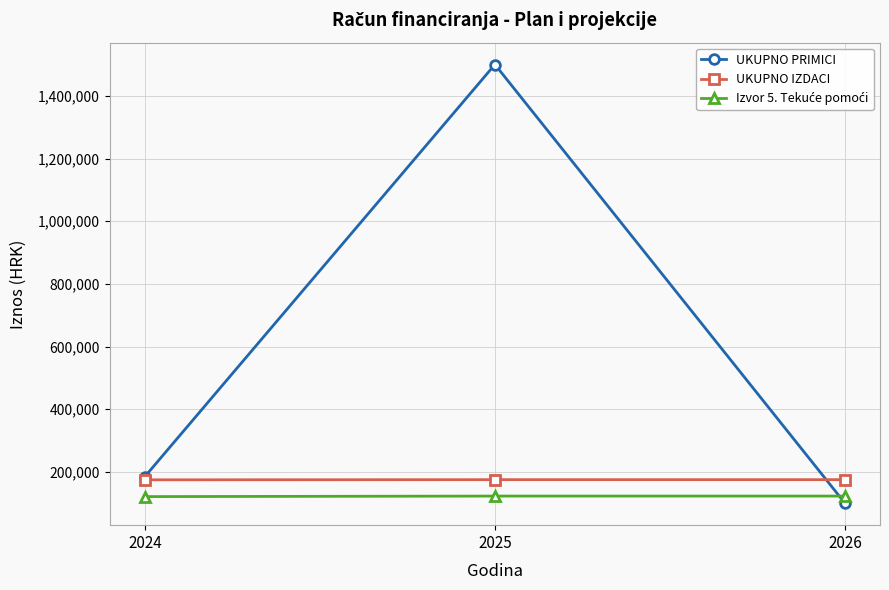

The value of UKUPNO IZDACI at 2025 is 175207. True or false?

True